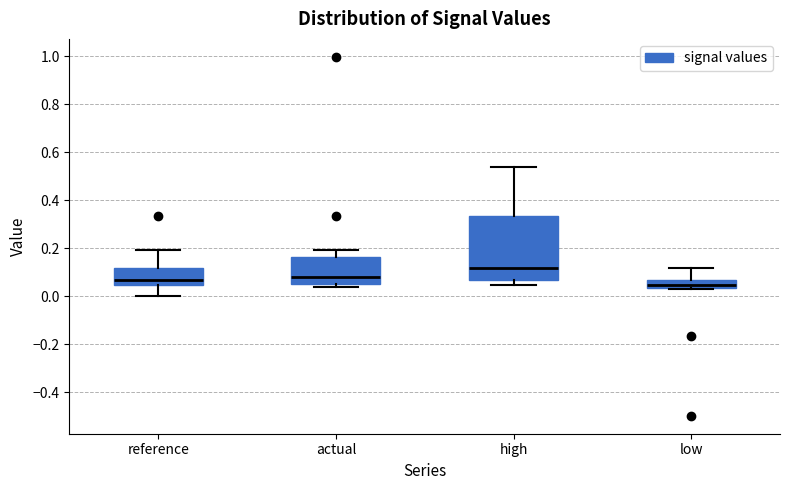

Which box's median line is the lowest?

low